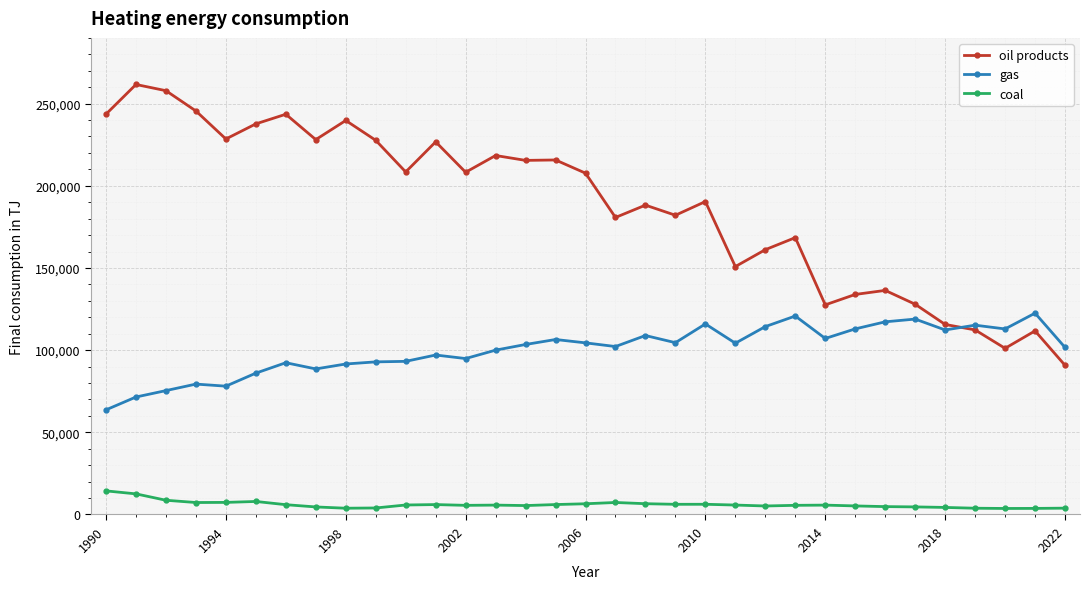

List the series in order of their peak value, lowest first.

coal, gas, oil products